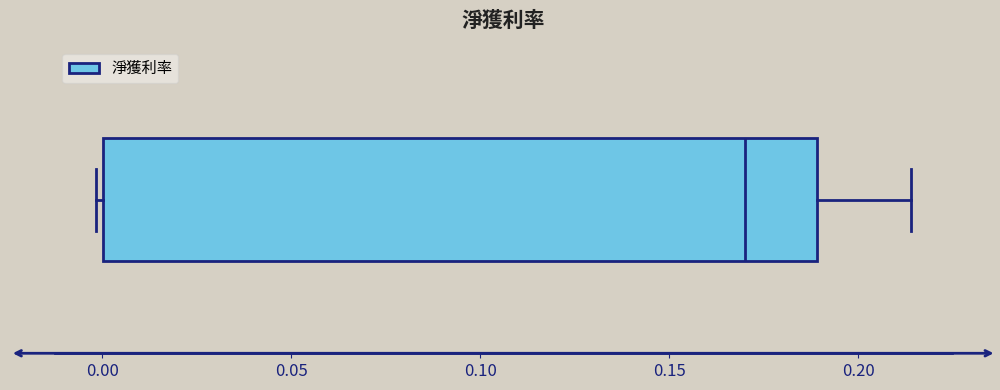

Transcribe this box plot: give where the median line is, the range the box spans, and where the two whiskers end, as read against the x-axis. The values are not printed on the chart, so give them approximately, as read against the axis.

median 0.170, box 0.000 to 0.190, whiskers 0.000 (just left of the box's left edge) to 0.215